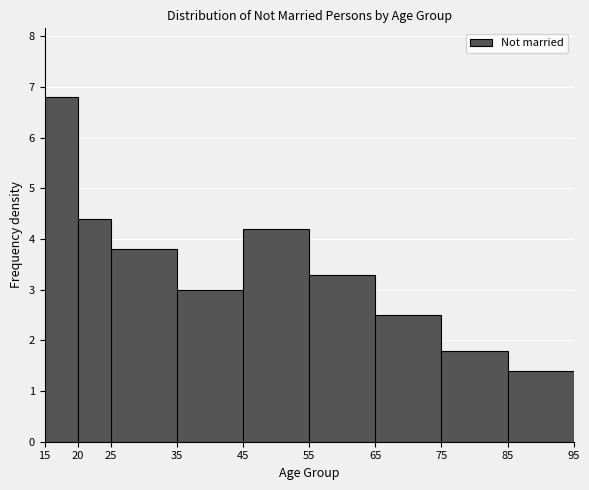

Reading left to right, transcribe this chart: for each bar, give the range it covers on the x-axis and its height. The values are not printed on the chart, so give them approximately, as read against the axis.

15 to 20: 6.8
20 to 25: 4.4
25 to 35: 3.8
35 to 45: 3.0
45 to 55: 4.2
55 to 65: 3.3
65 to 75: 2.5
75 to 85: 1.8
85 to 95: 1.4